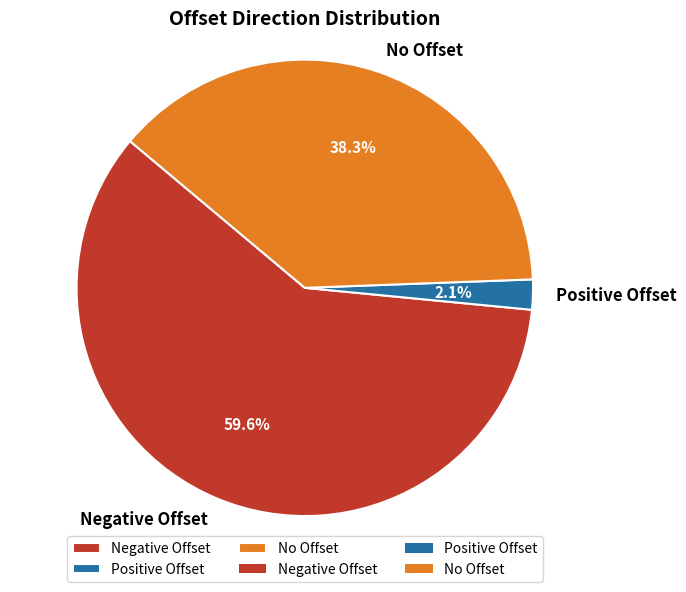

Is there a majority slice in this chart?

Yes